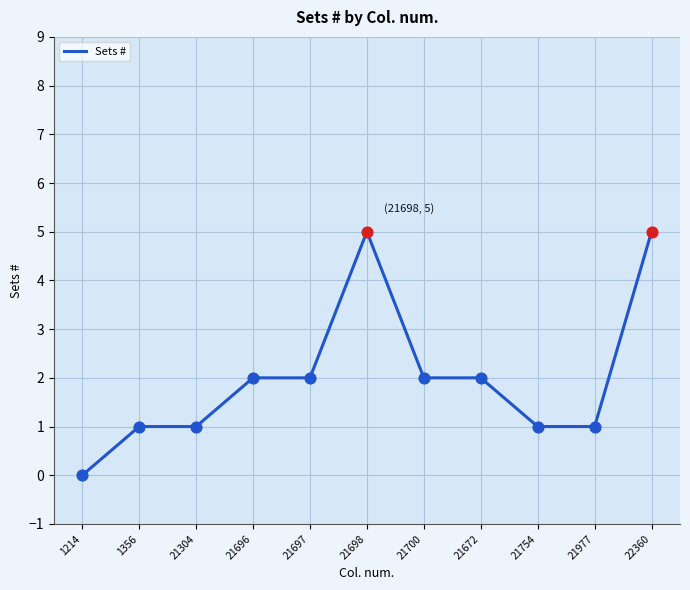

Approximately how many times larger is the value at 21304 compared to 22360?

0.2